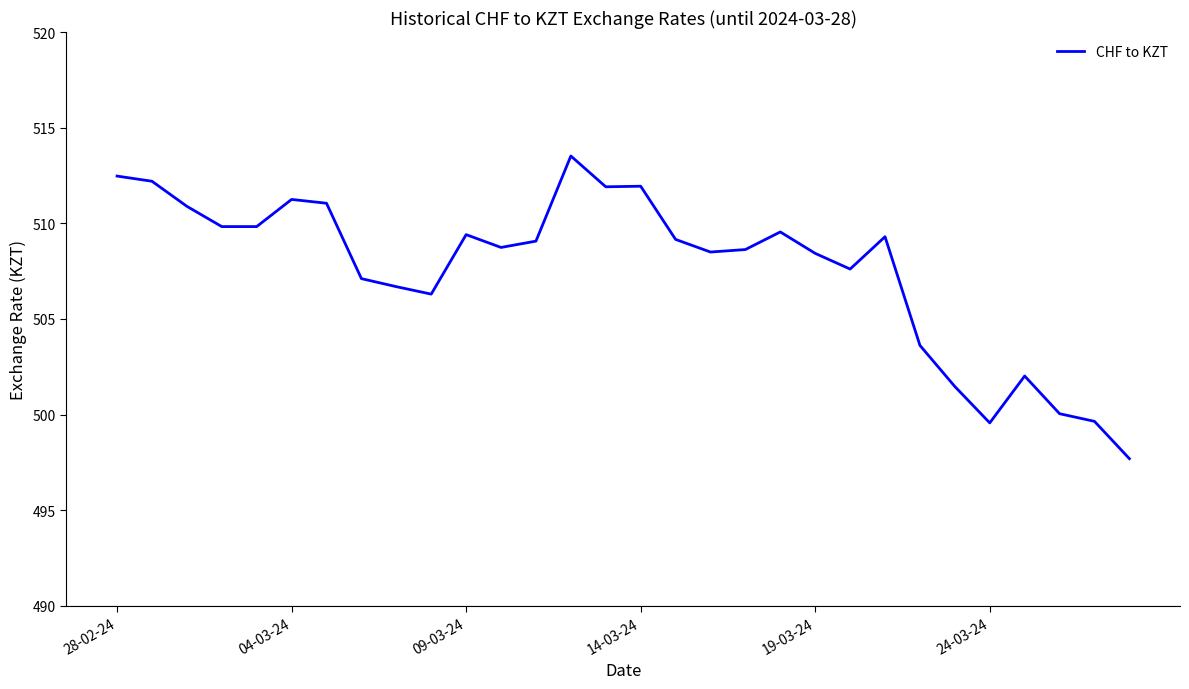

What is the greatest value displayed?

513.5